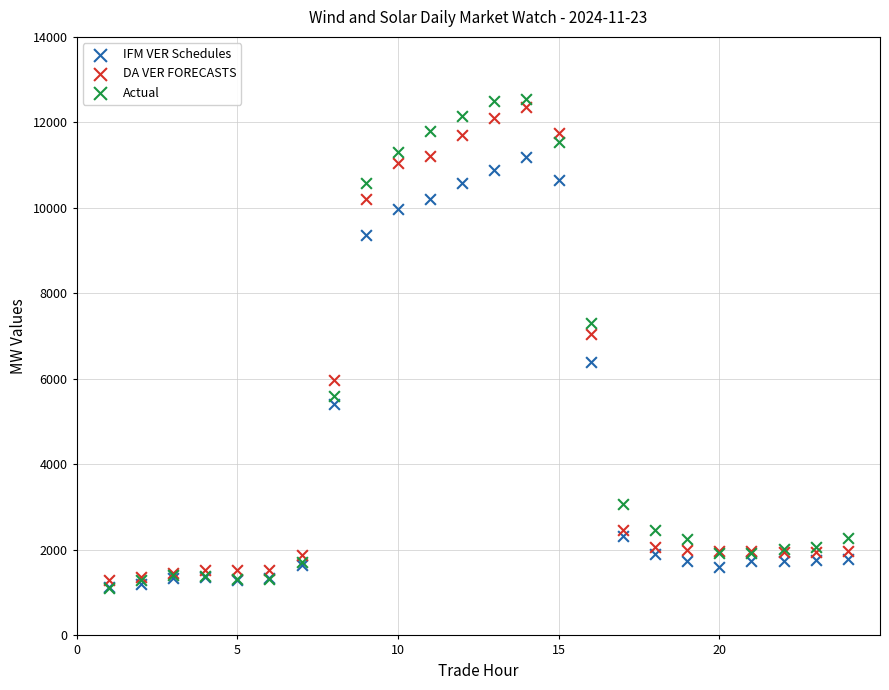

Which series has the widest spread of Y values?

Actual